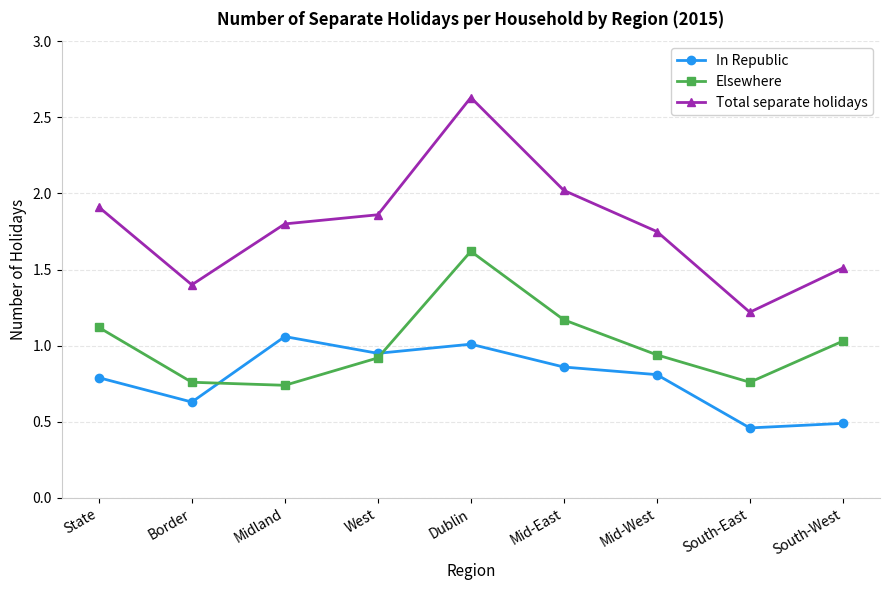

What is the maximum value shown in the chart?

2.6